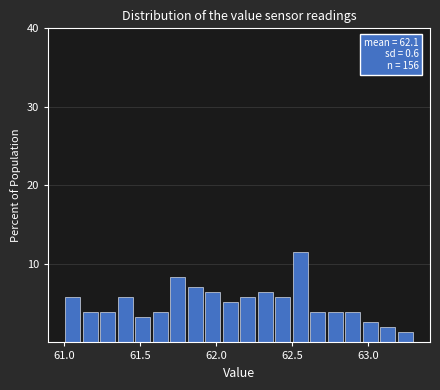

Read against the x-axis, roughly where is the centre of the tallest bar?

62.55